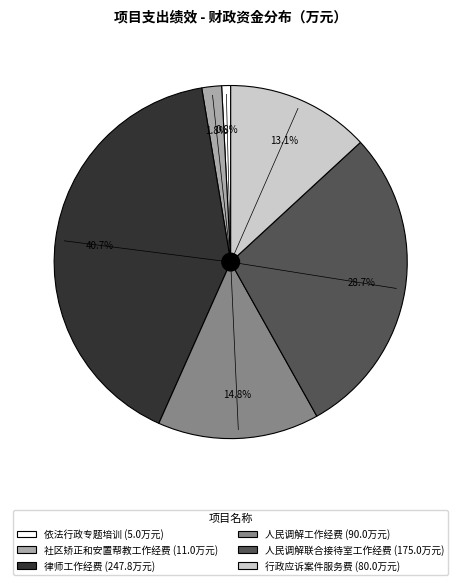

What percentage is NOT represented by 人民调解联合接待室工作经费 (175.0万元)?

71.3%